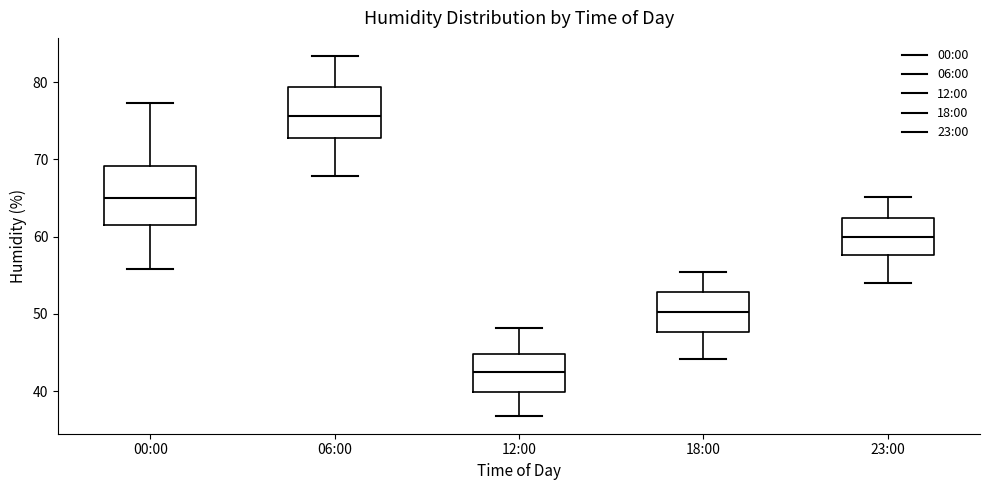

Reading left to right, read every box against the y-axis: the position of its median line, the range the box covers, and the ends of its whiskers. The values are not printed on the chart, so give them approximately, as read against the axis.

00:00: median 65, box 61 to 69, whiskers 56 to 77
06:00: median 76, box 73 to 79, whiskers 68 to 83
12:00: median 43, box 40 to 45, whiskers 37 to 48
18:00: median 50, box 48 to 53, whiskers 44 to 55
23:00: median 60, box 58 to 62, whiskers 54 to 65